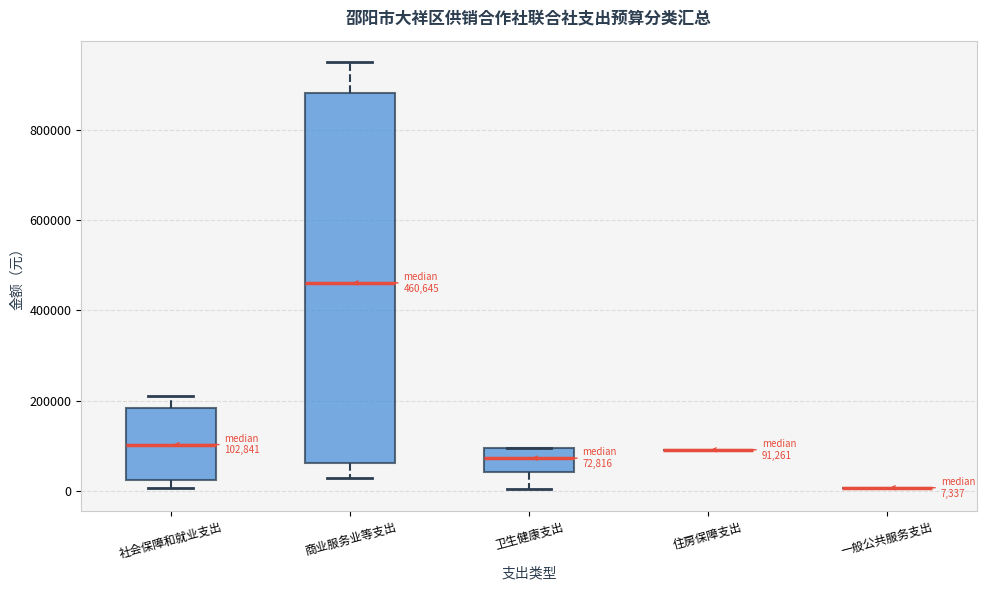

Comparing the boxes themselves (not the whiskers), which one is the tallest?

商业服务业等支出